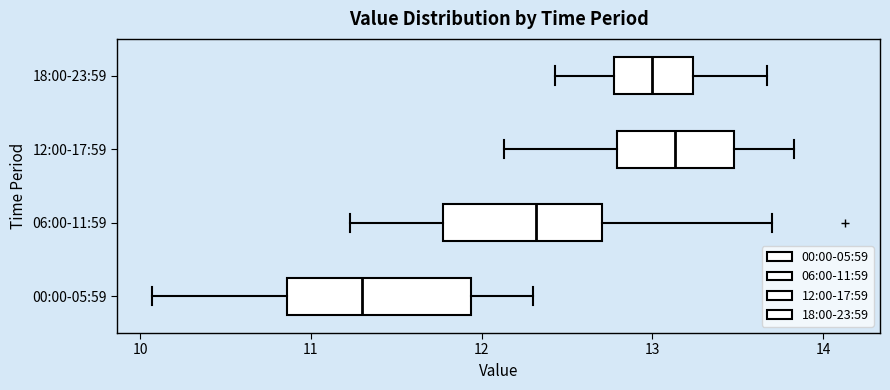

Reading bottom to top, read every box against the x-axis: the position of its median line, the range the box covers, and the ends of its whiskers. The values are not printed on the chart, so give them approximately, as read against the axis.

00:00-05:59: median 11.3, box 10.9 to 11.9, whiskers 10.1 to 12.3
06:00-11:59: median 12.3, box 11.8 to 12.7, whiskers 11.2 to 13.7
12:00-17:59: median 13.1, box 12.8 to 13.5, whiskers 12.1 to 13.8
18:00-23:59: median 13.0, box 12.8 to 13.2, whiskers 12.4 to 13.7